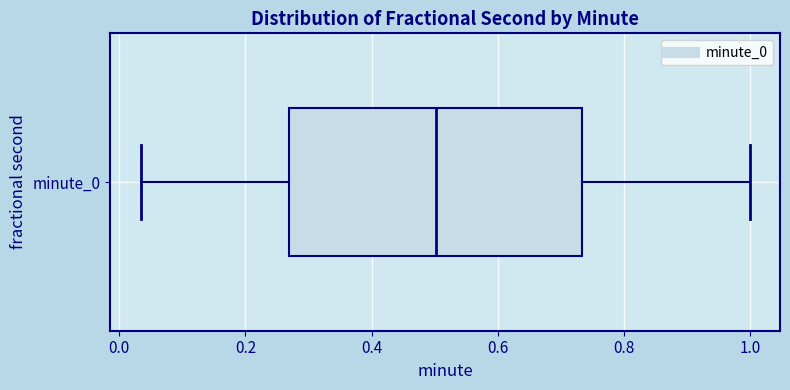

Read this box plot against the x-axis: the position of the median line, the range covered by the box, and the ends of both whiskers. The values are not printed on the chart, so give them approximately, as read against the axis.

median 0.50, box 0.26 to 0.74, whiskers 0.04 to 1.00